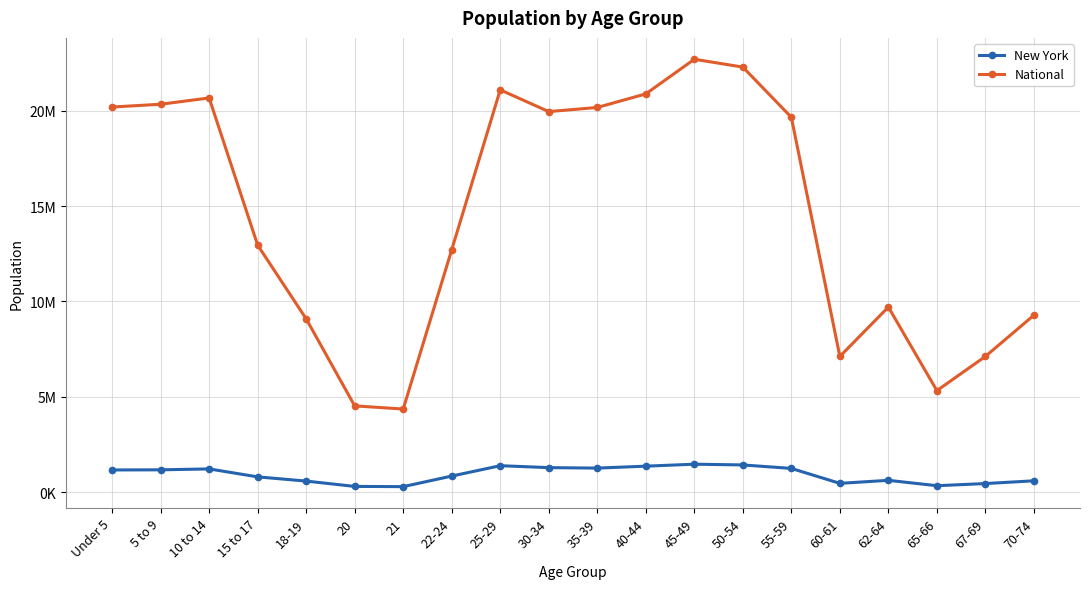

At which label does New York first exceed 1155822?

5 to 9